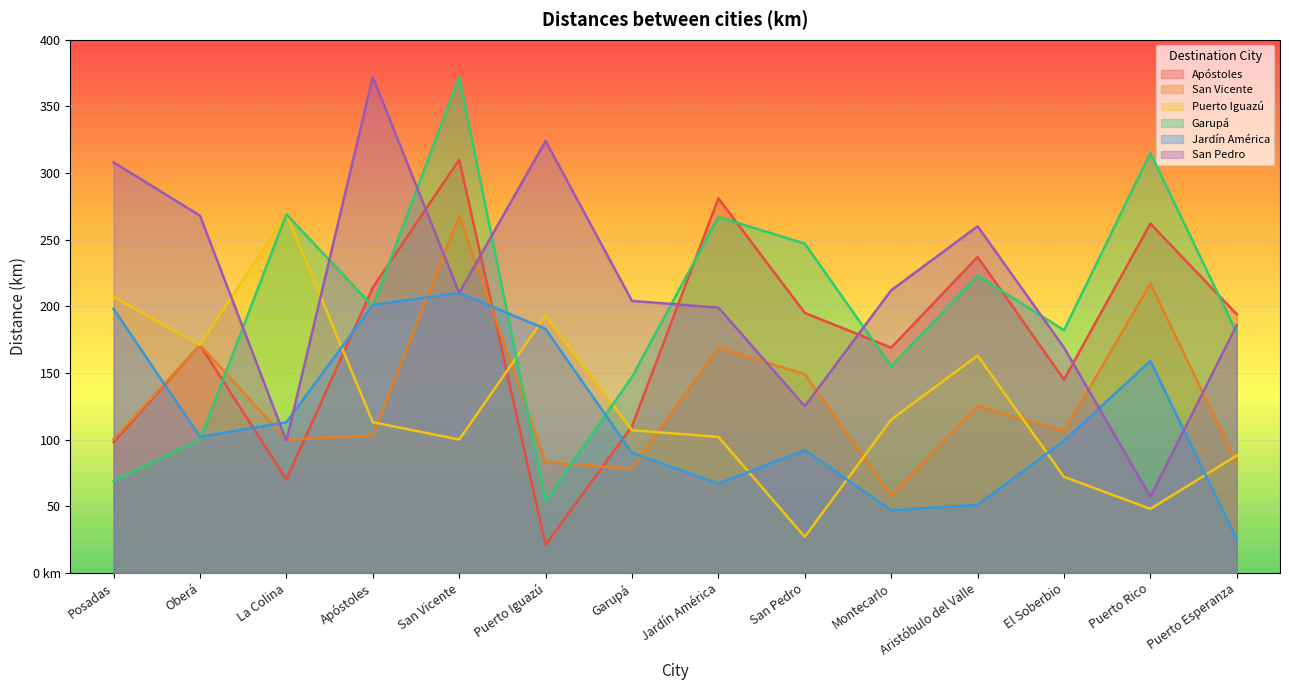

How many intersections are there between Puerto Iguazú and Garupá?

2